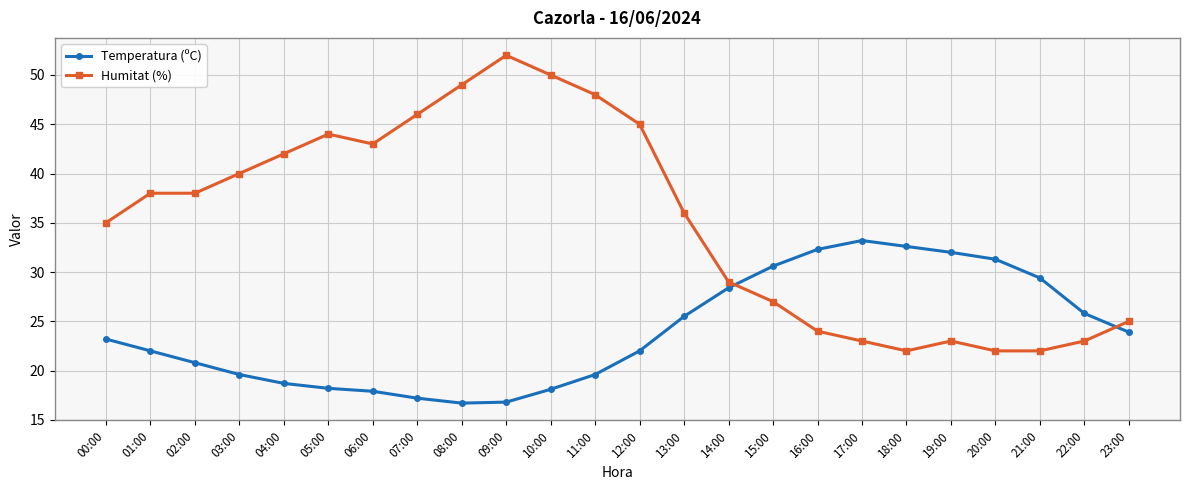

Where do Temperatura (ºC) and Humitat (%) first cross each other?

14:00 and 15:00